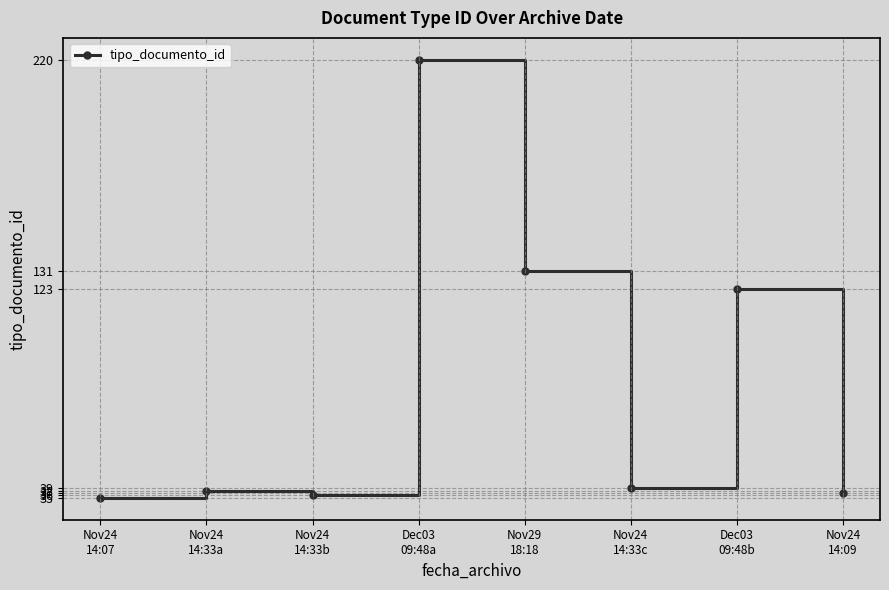

What is the label of the 5th point from the right?

Dec03
09:48a